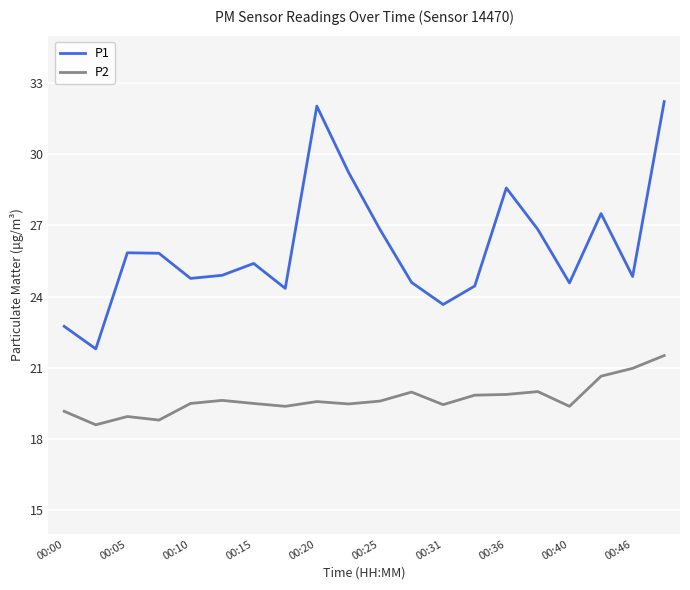

In P2, how many points are lower than both neighbors (excluding endpoints)?

6